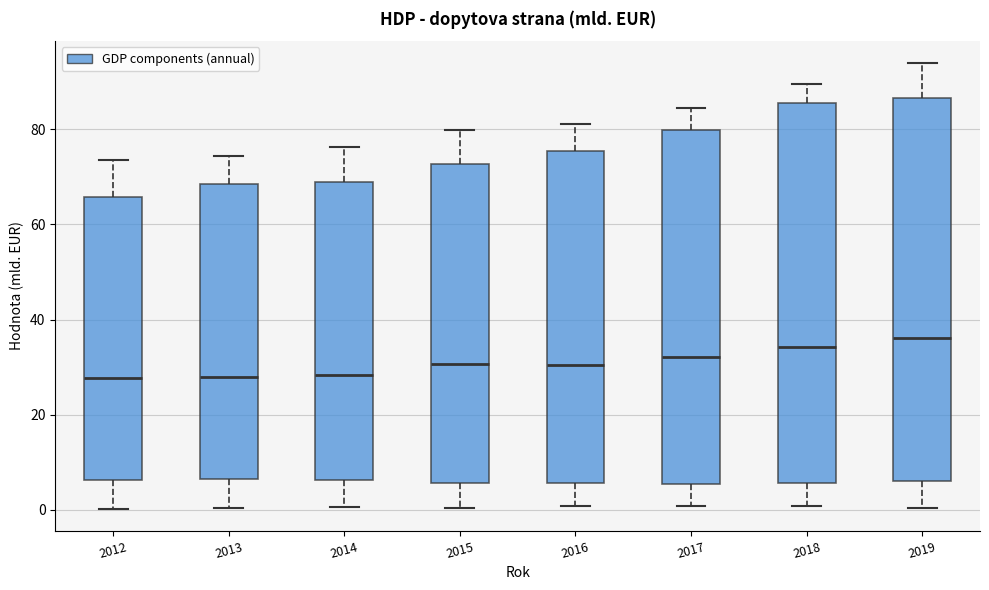

Where does the median line of the box at x = 2015 sit on the y-axis? The values are not printed on the chart, so give them approximately, as read against the axis.

30